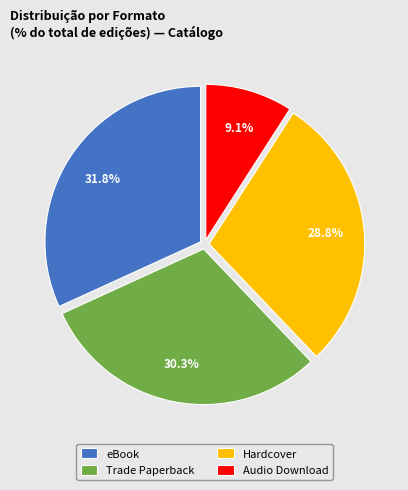

Which slice is the smallest?

Audio Download